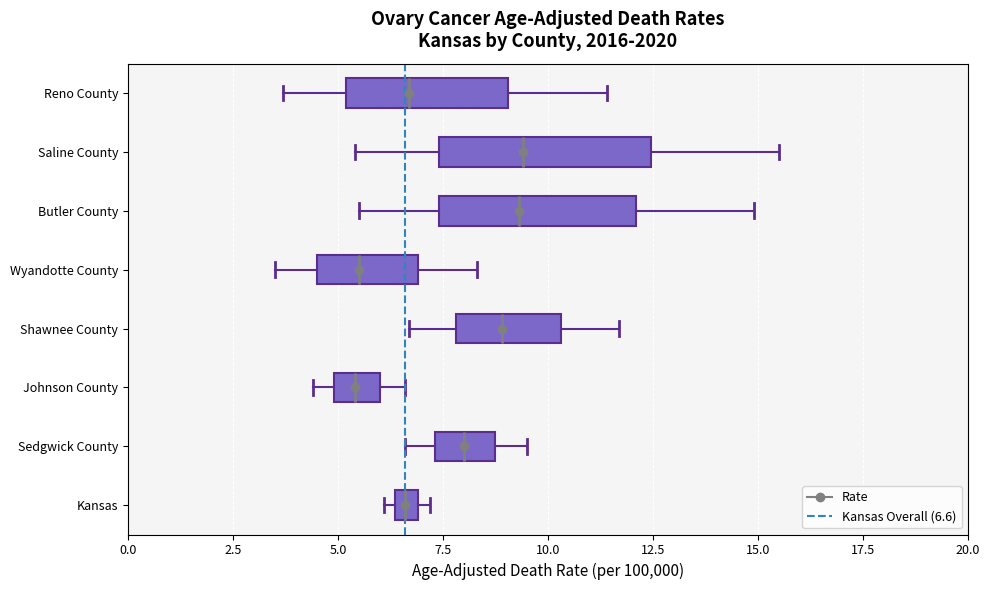

Where does the right whisker of the box for Sedgwick County end on the x-axis? The values are not printed on the chart, so give them approximately, as read against the axis.

9.5